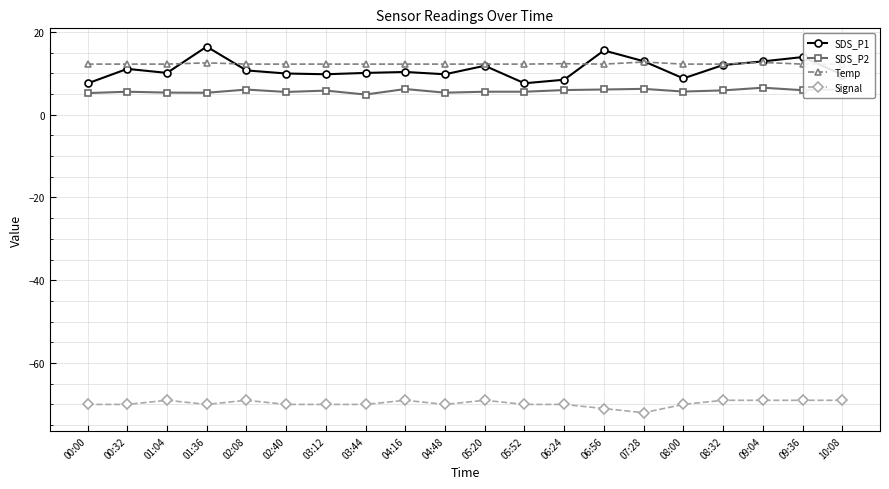

Reading right to left, what are all the values shown in this chart?

SDS_P1: 9.7	13.9	12.8	12.0	8.8	12.9	15.5	8.4	7.6	11.8	9.8	10.3	10.1	9.8	9.9	10.7	16.4	10.1	11.1	7.5
SDS_P2: 6.1	5.9	6.5	5.8	5.6	6.2	6.1	5.9	5.5	5.5	5.3	6.2	4.8	5.8	5.5	6.0	5.3	5.3	5.5	5.2
Temp: 12.2	12.2	12.6	12.2	12.2	12.7	12.2	12.3	12.2	12.2	12.2	12.2	12.2	12.2	12.2	12.2	12.5	12.2	12.2	12.2
Signal: -69.0	-69.0	-69.0	-69.0	-70.0	-72.0	-71.0	-70.0	-70.0	-69.0	-70.0	-69.0	-70.0	-70.0	-70.0	-69.0	-70.0	-69.0	-70.0	-70.0